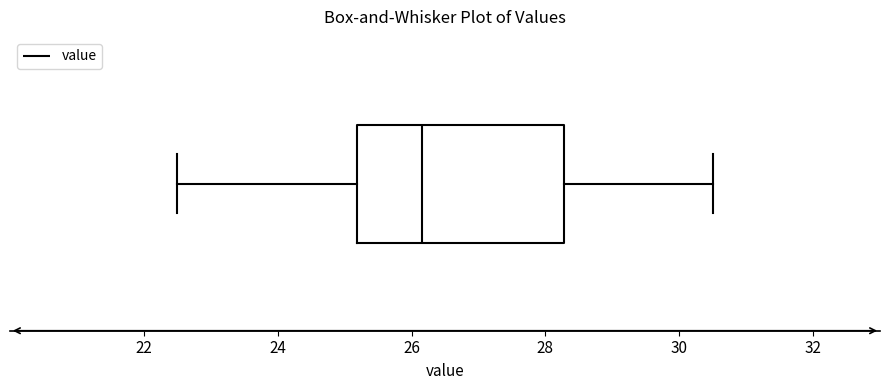

Transcribe this box plot: give where the median line is, the range the box spans, and where the two whiskers end, as read against the x-axis. The values are not printed on the chart, so give them approximately, as read against the axis.

median 26.2, box 25.2 to 28.2, whiskers 22.6 to 30.6